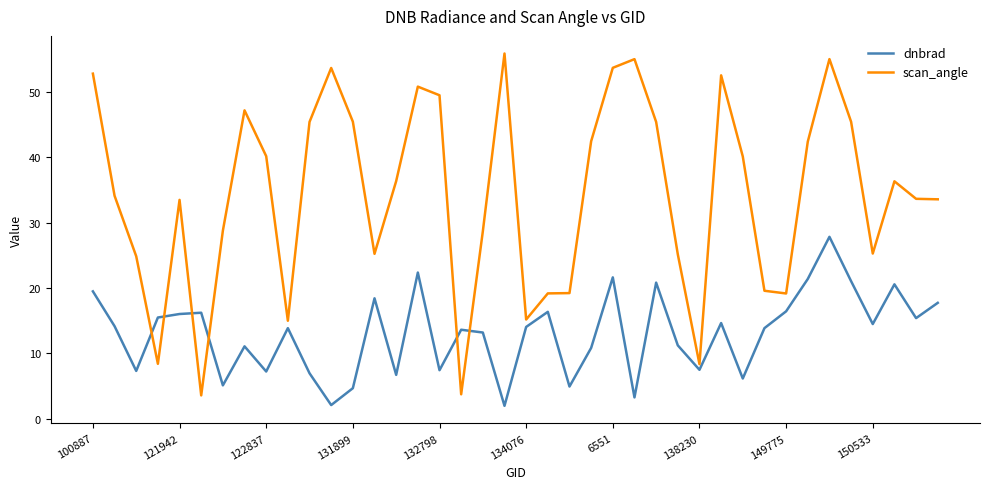

True or false: scan_angle and dnbrad cross at least once.

True